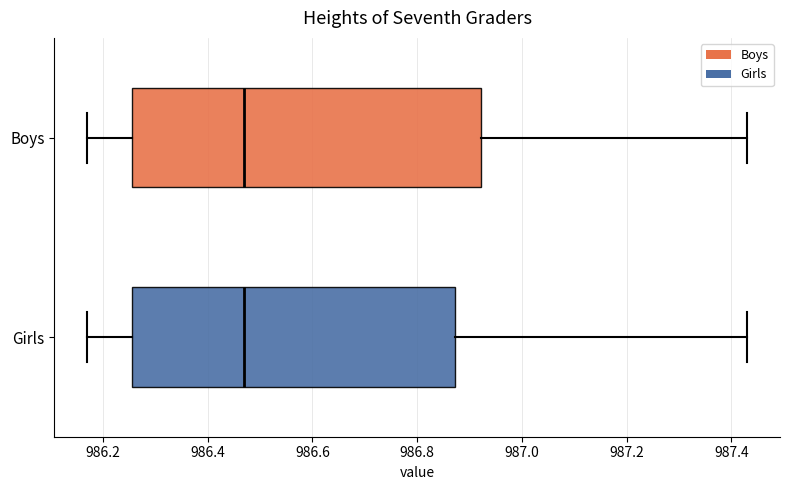

Comparing the boxes themselves (not the whiskers), which one is the widest?

Boys